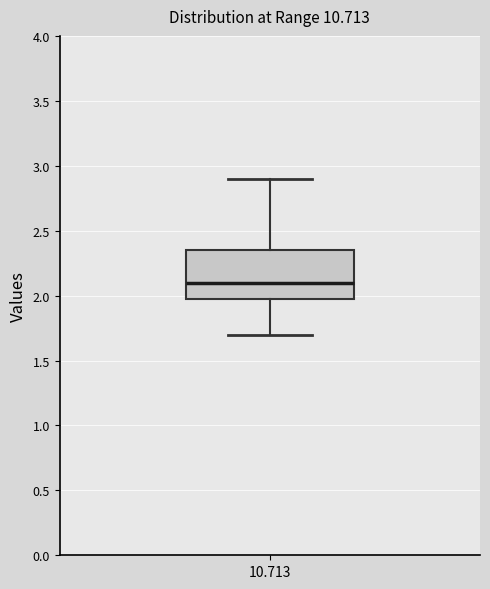

Where is the upper edge of the box at x = 10.713 on the y-axis? The values are not printed on the chart, so give them approximately, as read against the axis.

2.35